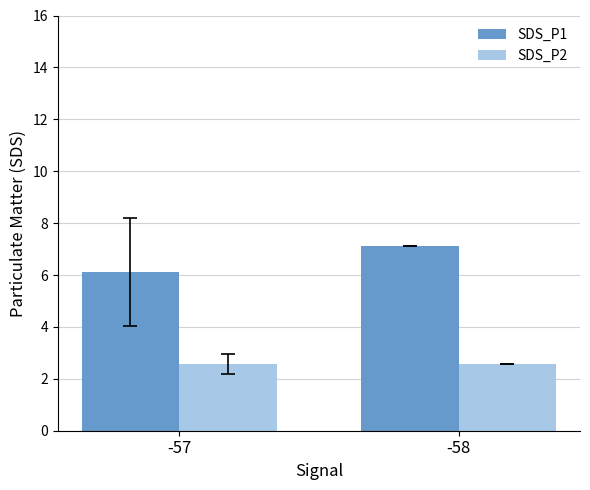

At -58, list the series in order from smallest to largest.

SDS_P2, SDS_P1